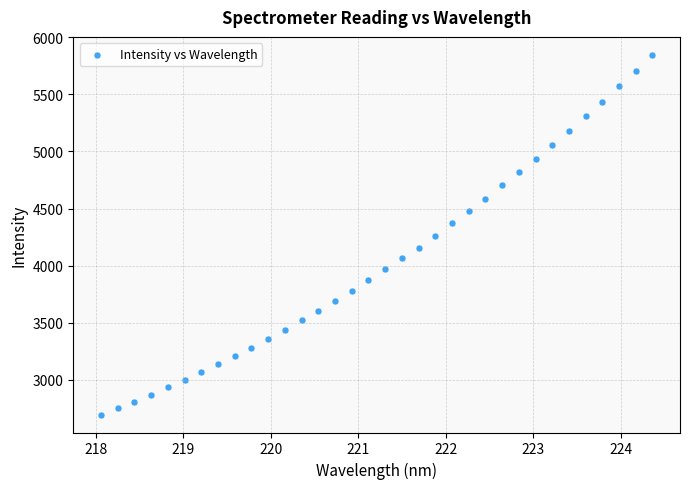

What is the range of X values (max minus min)?

6.3